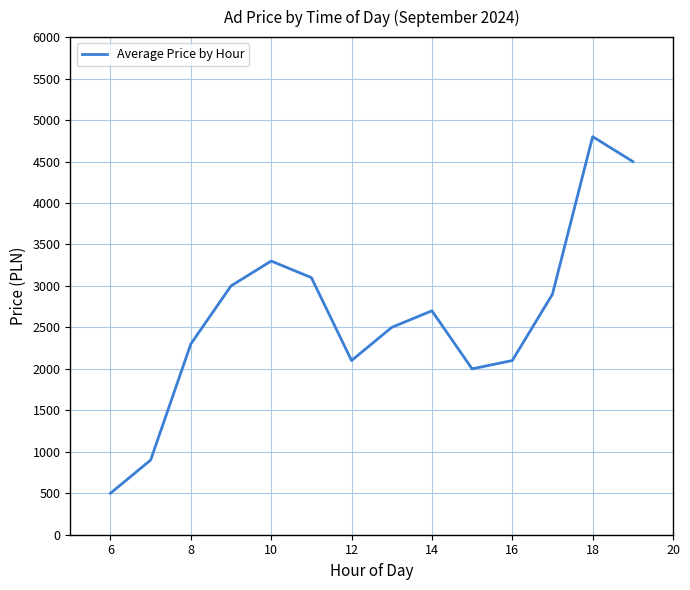

What is the average value?

2621